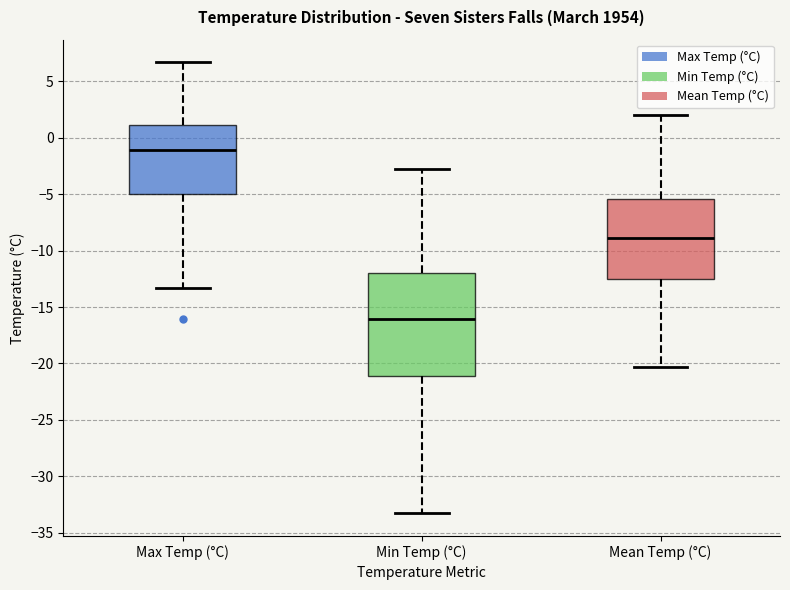

Which box's median line is the lowest?

Min Temp (°C)